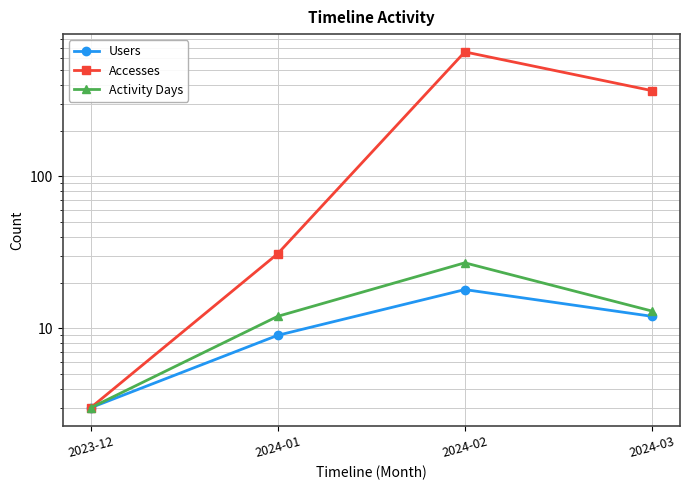

Which series has the largest total across all categories?

Accesses